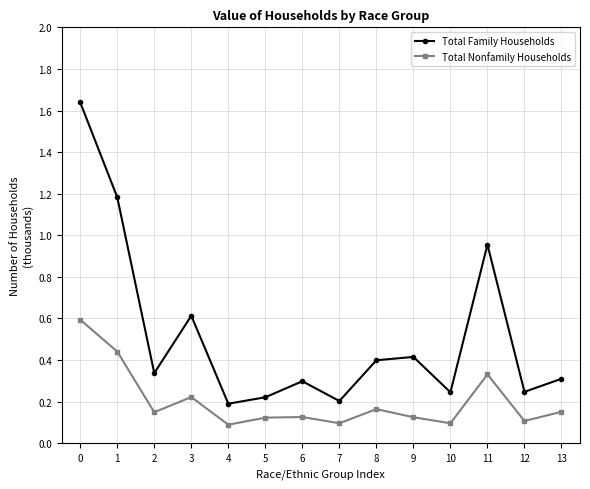

How many interior local valleys does the Total Family Households series have?

5